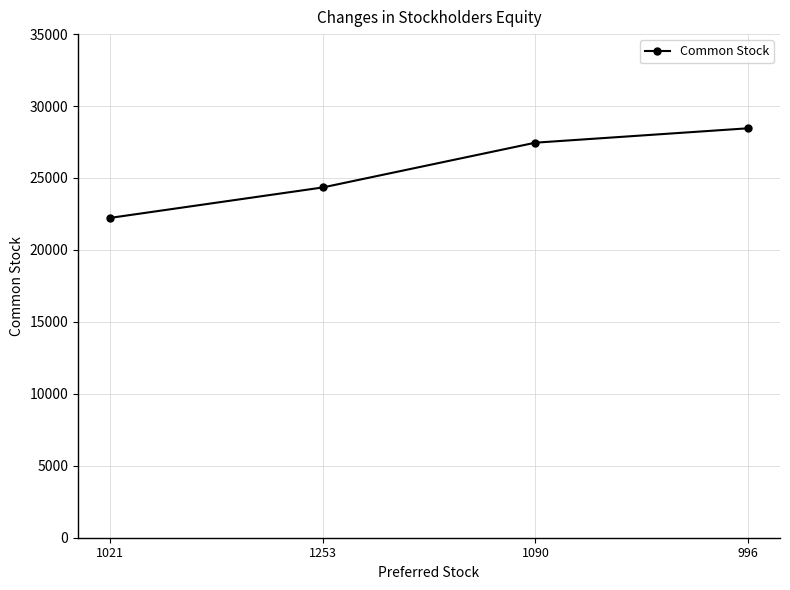

What is the label of the 4th point from the right?

1021